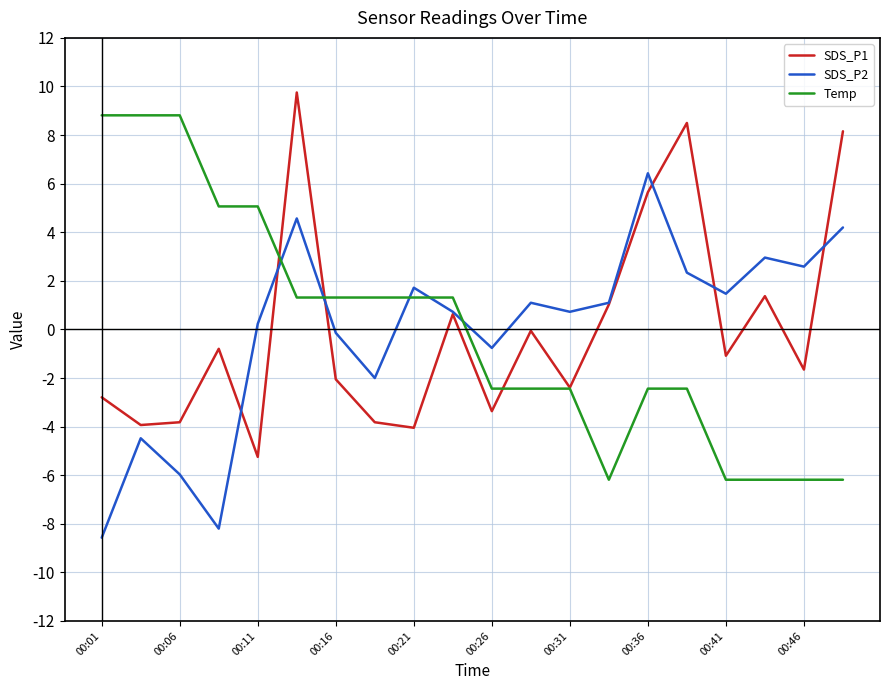

List the series in order of their peak value, lowest first.

SDS_P2, Temp, SDS_P1